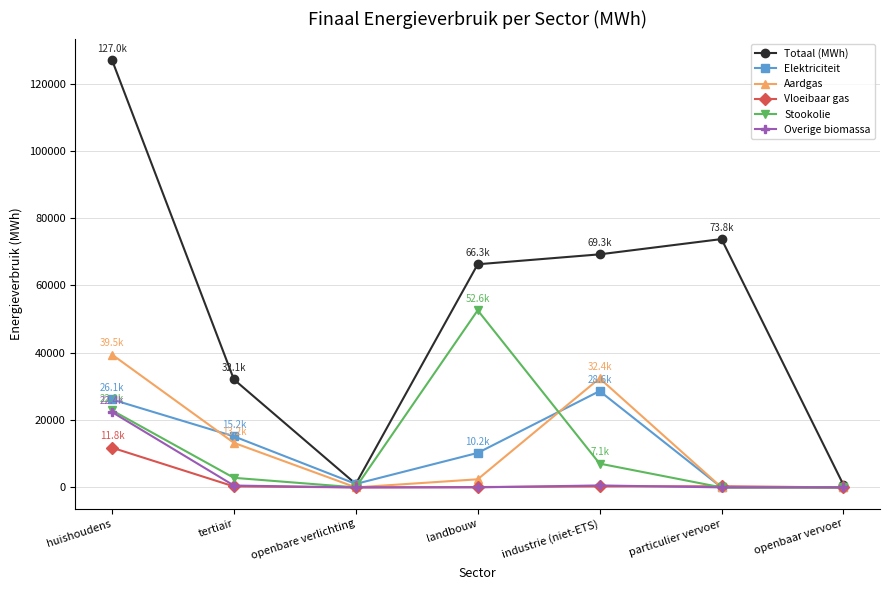

What is the total value across all series at industrie (niet-ETS)?

138232.7